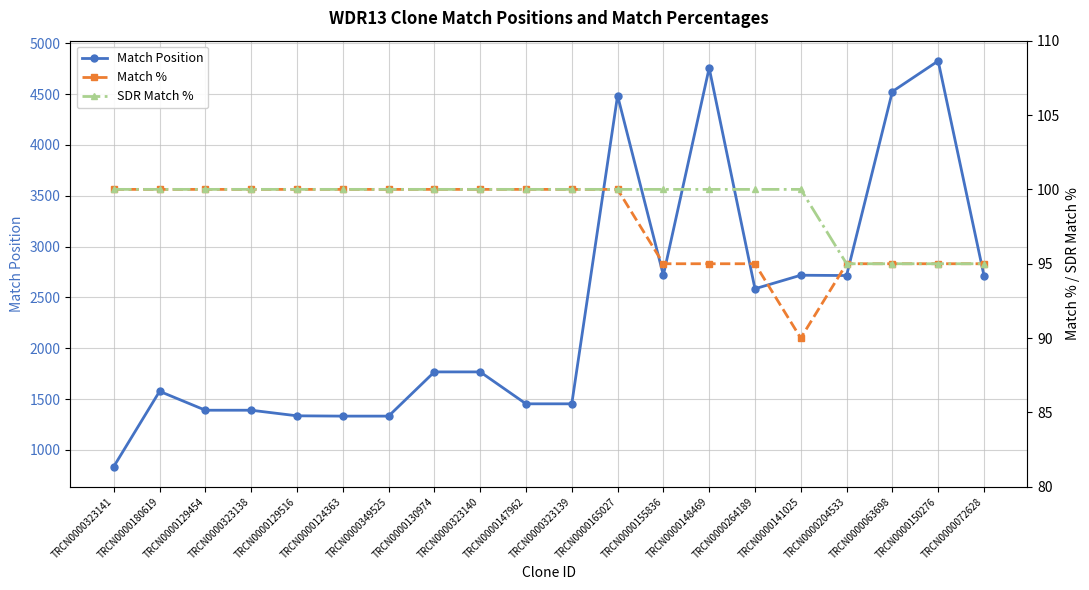

What is the label of the 17th point from the left?

TRCN0000204533